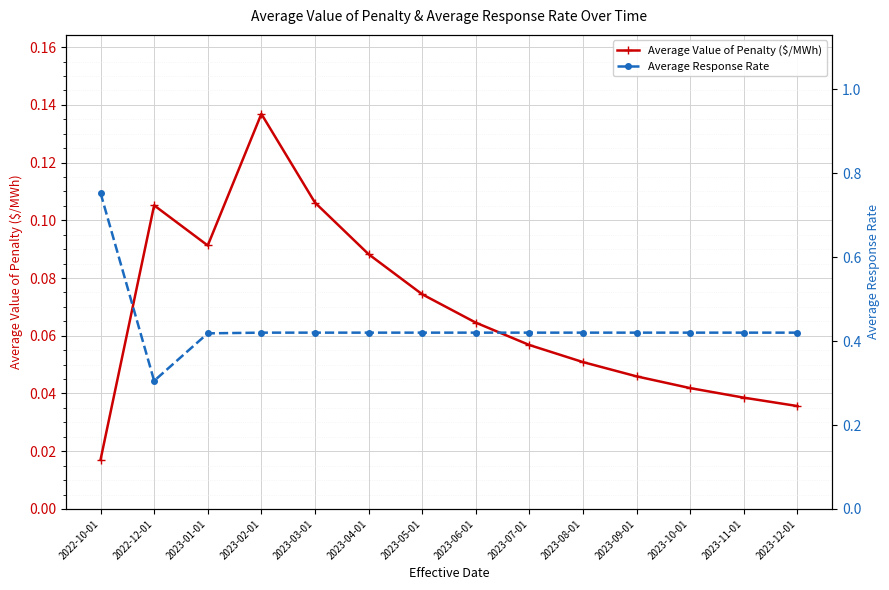

True or false: Average Response Rate and Average Value of Penalty ($/MWh) intersect in this chart.

False